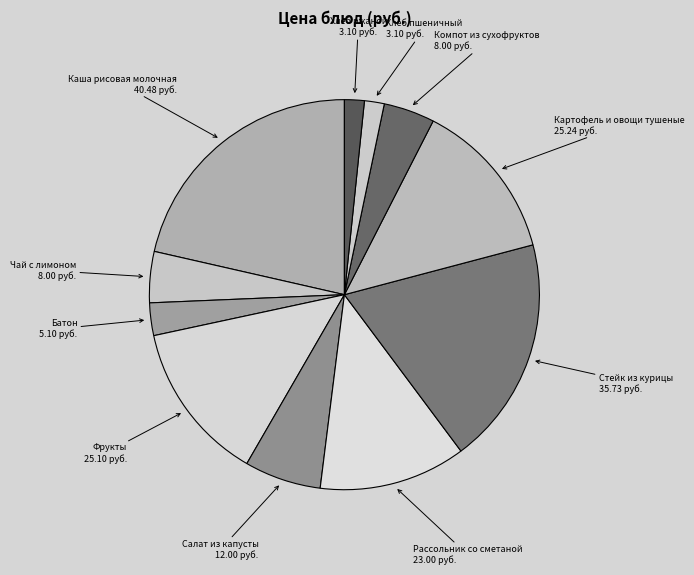

Is there any slice that represents more than half of the pie?

No